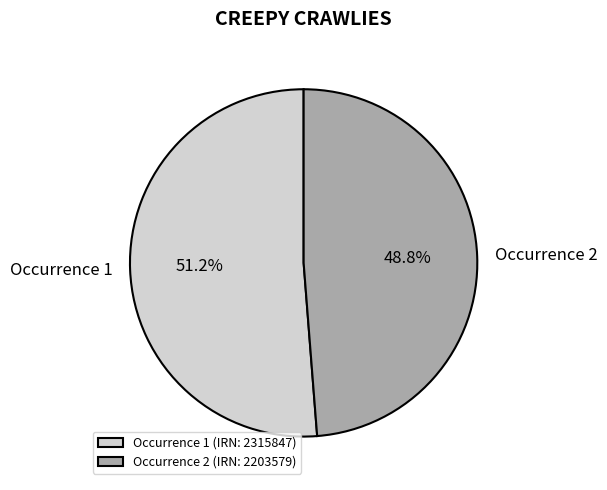

Is there any slice that represents more than half of the pie?

Yes